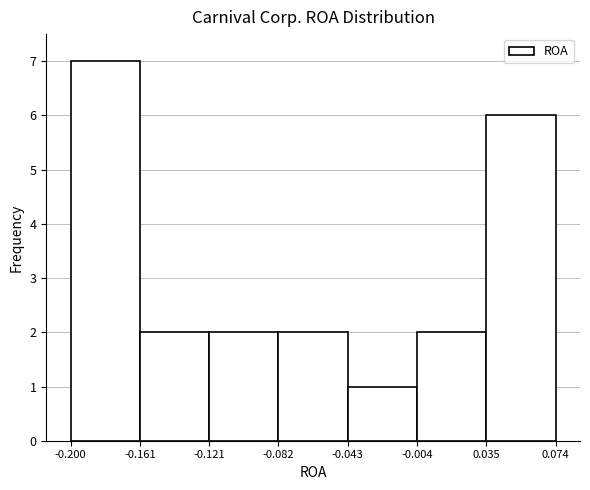

What is the height of the bar covering 0.035 to 0.074 on the x-axis? The values are not printed on the chart, so give them approximately, as read against the axis.

6